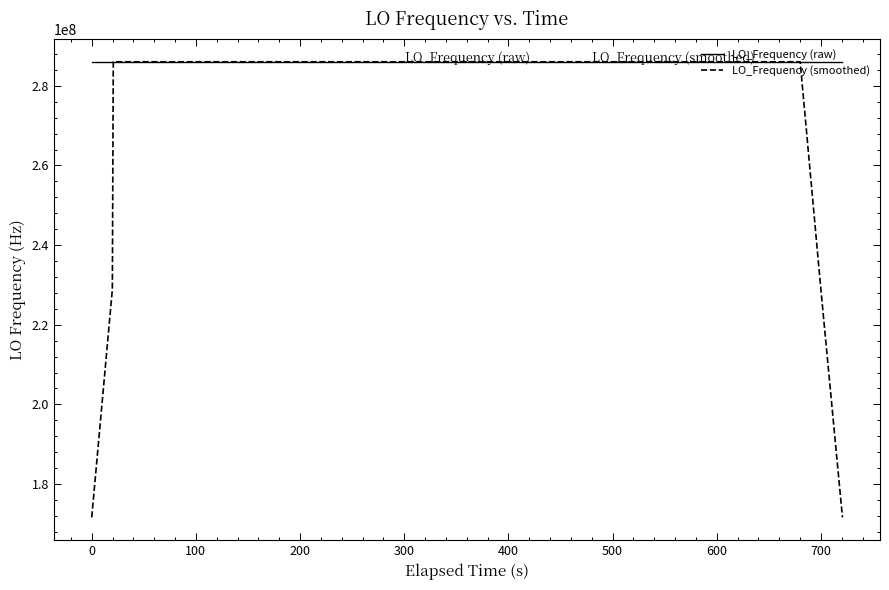

Which series has the largest total across all categories?

LO_Frequency (raw)